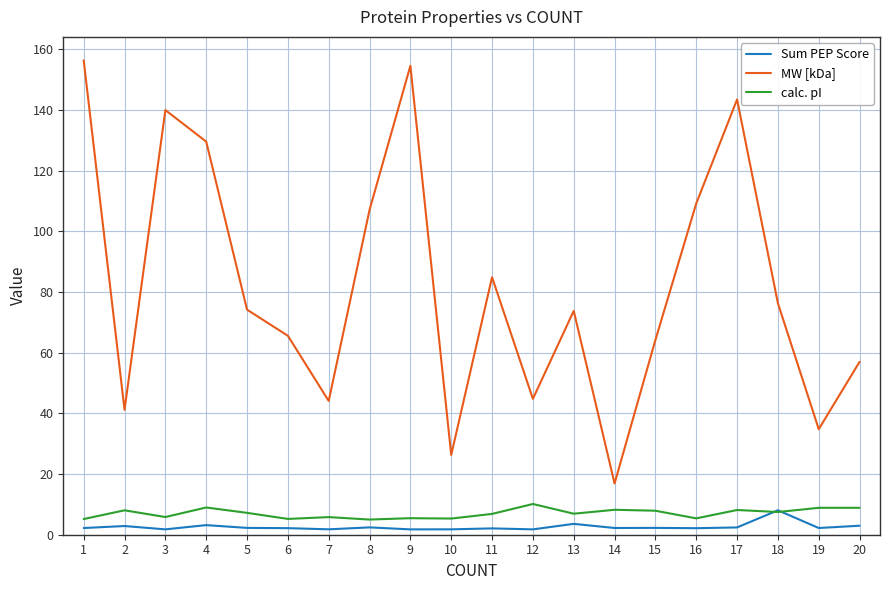

Which series has the largest total across all categories?

MW [kDa]